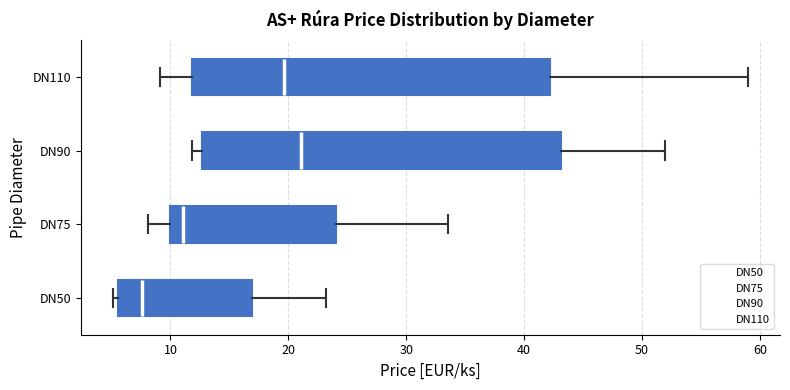

Reading bottom to top, transcribe this box plot: for each box, give where its median line is, the range the box spans, and where its two whiskers end, as read against the x-axis. The values are not printed on the chart, so give them approximately, as read against the axis.

DN50: median 8, box 6 to 17, whiskers 5 to 23
DN75: median 11, box 10 to 24, whiskers 8 to 34
DN90: median 21, box 13 to 43, whiskers 12 to 52
DN110: median 20, box 12 to 42, whiskers 9 to 59